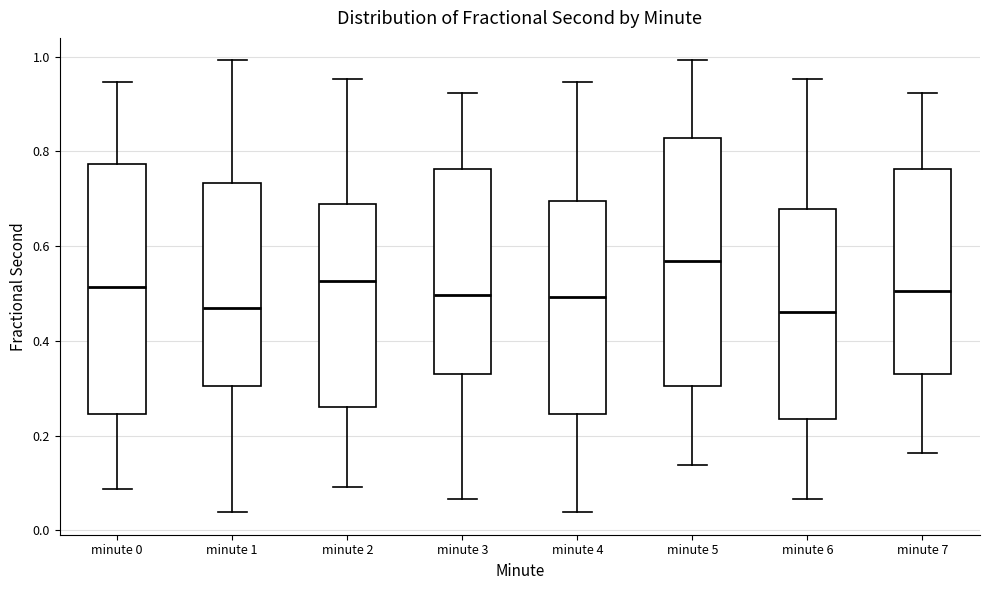

Reading left to right, transcribe this box plot: for each box, give where its median line is, the range the box spans, and where its two whiskers end, as read against the y-axis. The values are not printed on the chart, so give them approximately, as read against the axis.

minute 0: median 0.52, box 0.24 to 0.78, whiskers 0.08 to 0.94
minute 1: median 0.48, box 0.30 to 0.74, whiskers 0.04 to 1.00
minute 2: median 0.52, box 0.26 to 0.68, whiskers 0.10 to 0.96
minute 3: median 0.50, box 0.34 to 0.76, whiskers 0.06 to 0.92
minute 4: median 0.50, box 0.24 to 0.70, whiskers 0.04 to 0.94
minute 5: median 0.56, box 0.30 to 0.82, whiskers 0.14 to 1.00
minute 6: median 0.46, box 0.24 to 0.68, whiskers 0.06 to 0.96
minute 7: median 0.50, box 0.34 to 0.76, whiskers 0.16 to 0.92